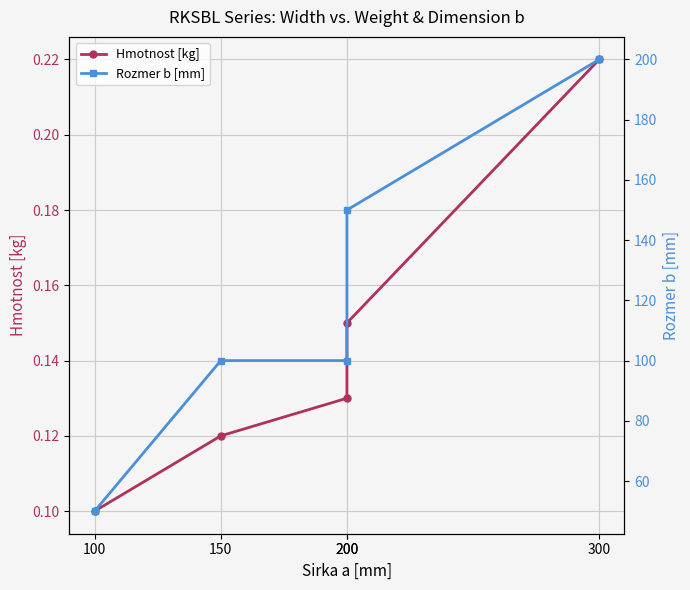

Which label corresponds to the largest value in the chart?

300